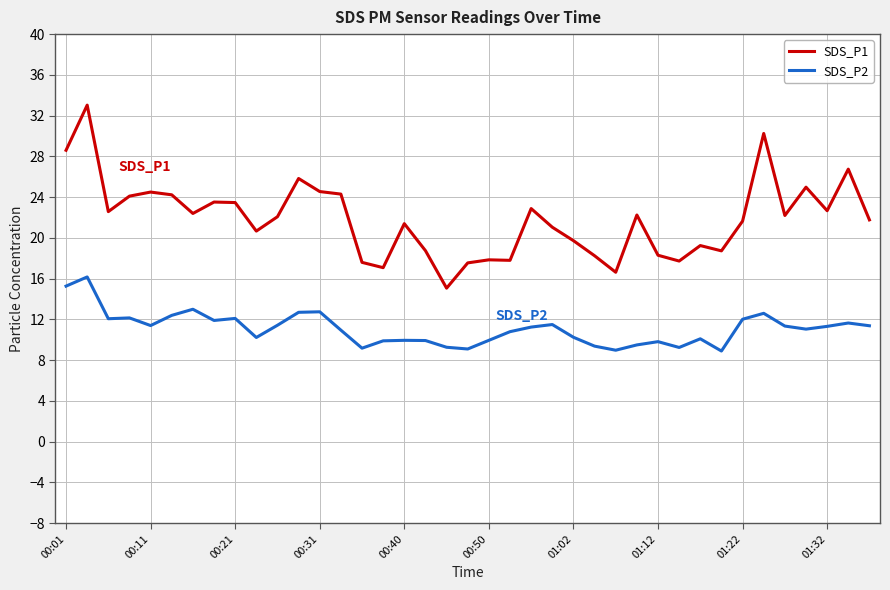

How many lines are shown in the chart?

2